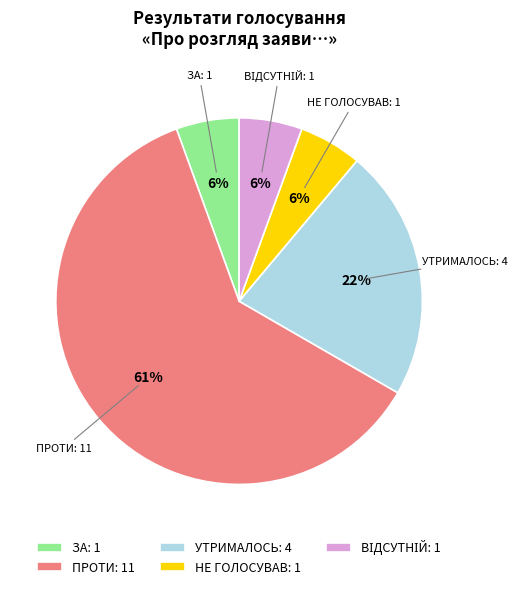

What percentage is the УТРИМАЛОСЬ: 4 slice, to the nearest percent?

22%